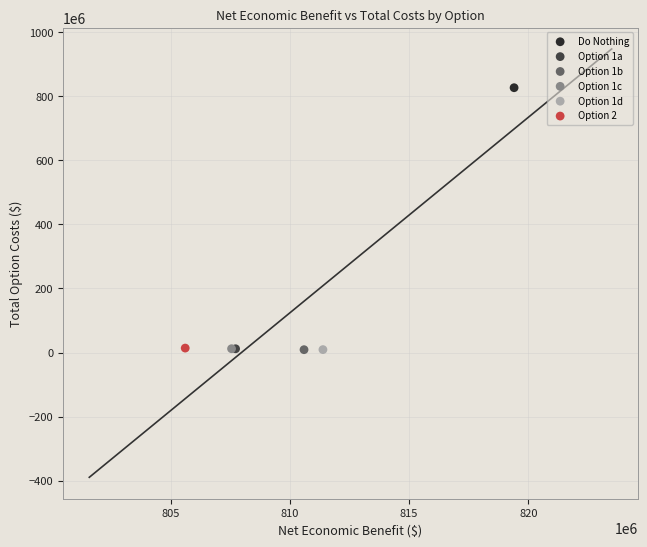

What are all the series names shown in the legend?

Do Nothing, Option 1a, Option 1b, Option 1c, Option 1d, Option 2